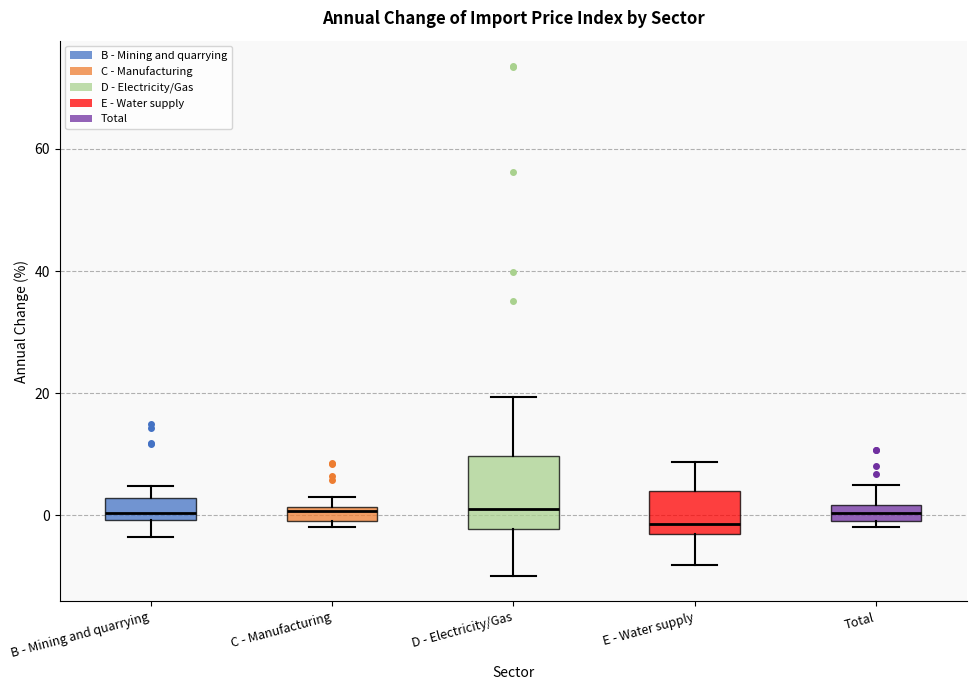

Which box is the tallest, from its lower edge to its upper edge?

D - Electricity/Gas